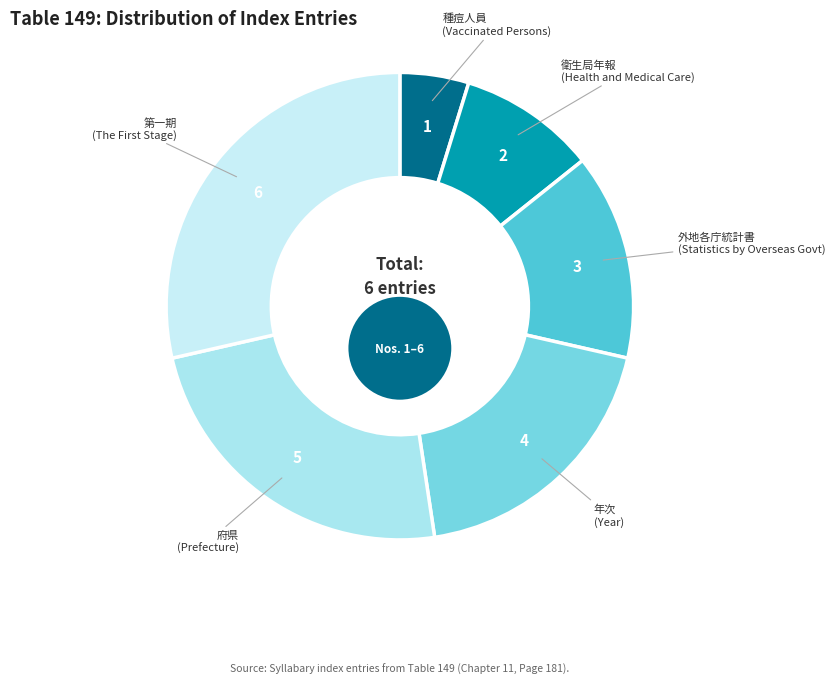

How many segments does this pie chart have?

6